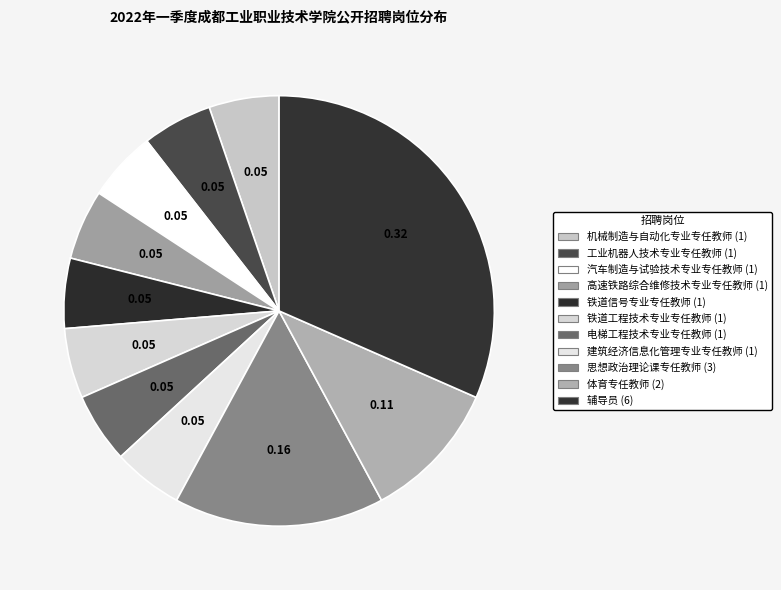

What percentage is the 建筑经济信息化管理专业专任教师 slice, to the nearest percent?

5%